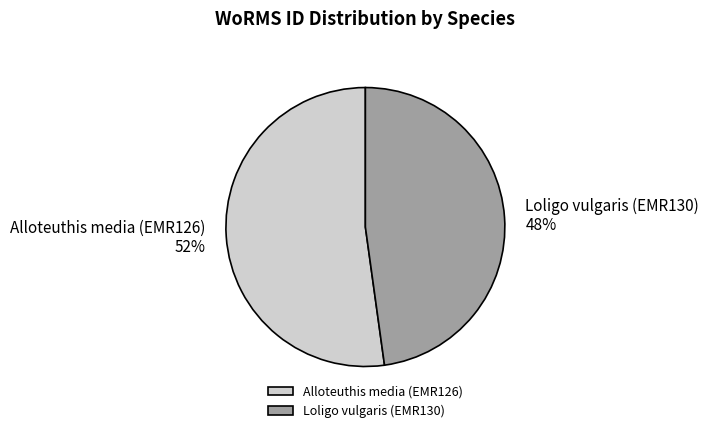

Between Alloteuthis media (EMR126) and Loligo vulgaris (EMR130), which is larger?

Alloteuthis media (EMR126)